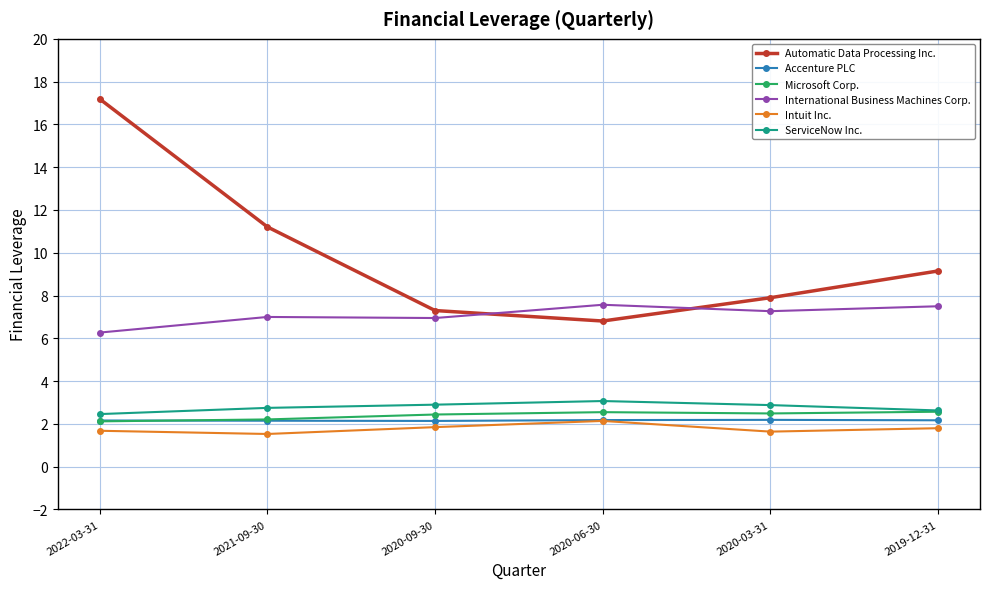

True or false: Intuit Inc. and ServiceNow Inc. intersect in this chart.

False